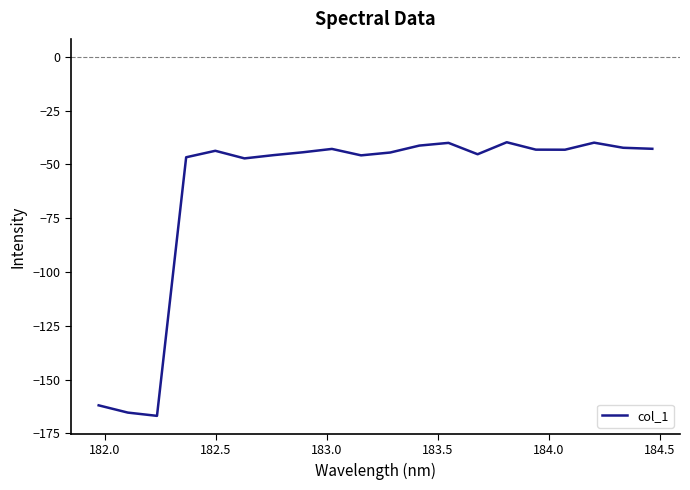

What is the difference between the maximum and minimum values?

127.2